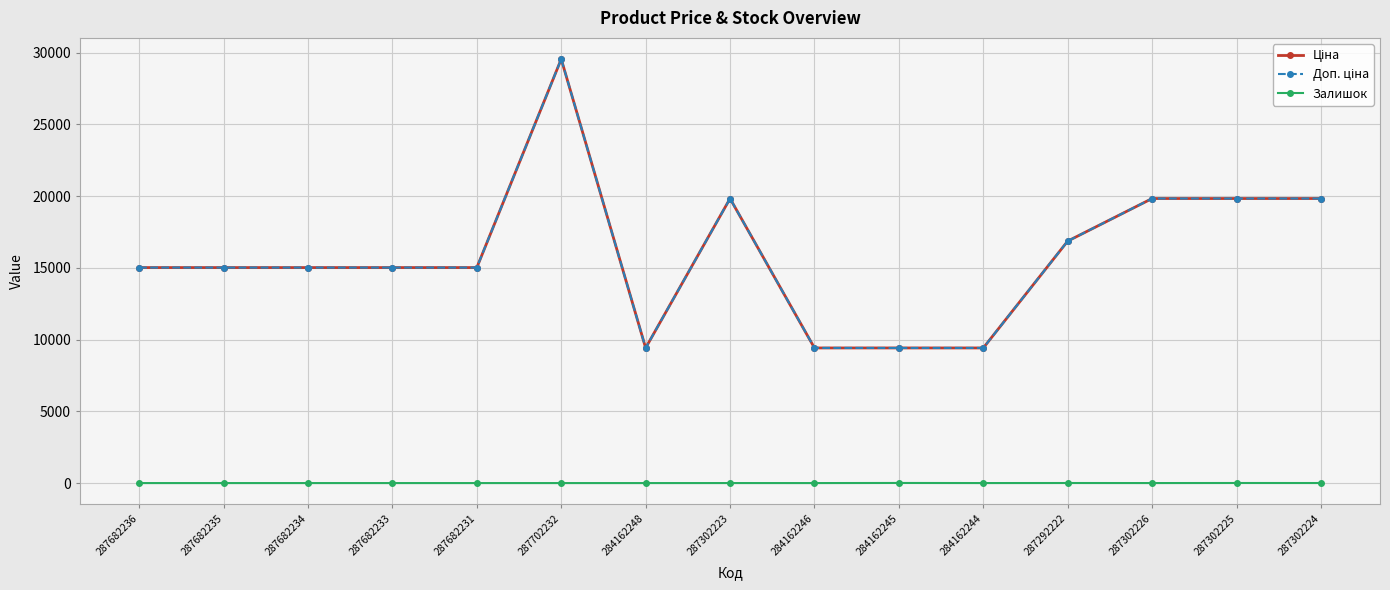

Is this an area chart (filled region under the line)?

No